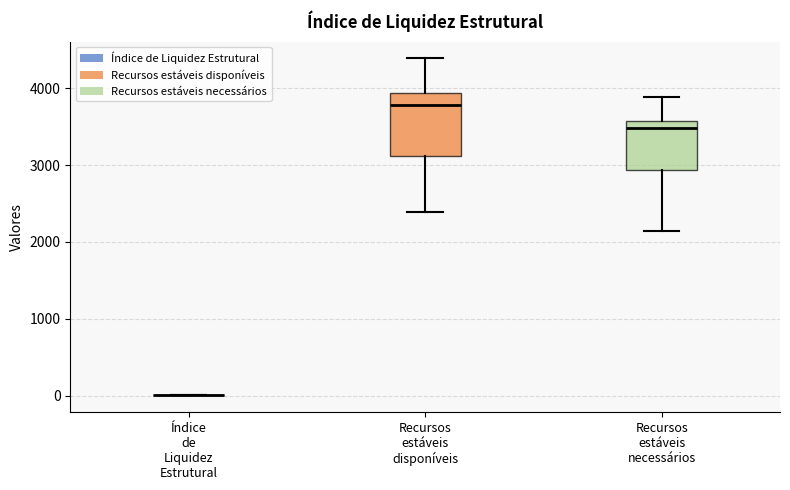

Reading left to right, read every box against the y-axis: the position of its median line, the range the box covers, and the ends of its whiskers. The values are not printed on the chart, so give them approximately, as read against the axis.

Índice de Liquidez Estrutural: box collapsed to a line at 0, whiskers 0 to 0
Recursos estáveis disponíveis: median 3800, box 3100 to 3900, whiskers 2400 to 4400
Recursos estáveis necessários: median 3500, box 2900 to 3600, whiskers 2100 to 3900